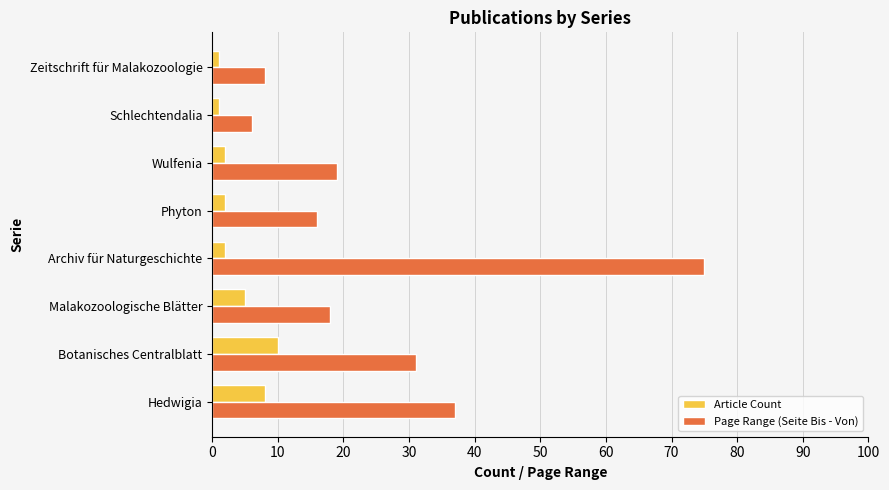

What is the spread (max minus min) of values at Hedwigia?

29